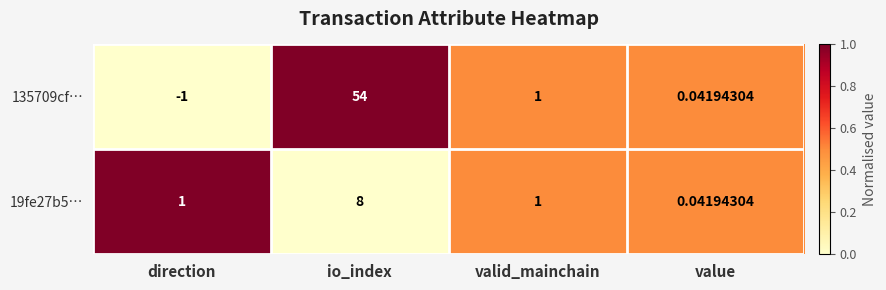

Is the value of 19fe27b5… at value greater than the value of 135709cf… at valid_mainchain?

No